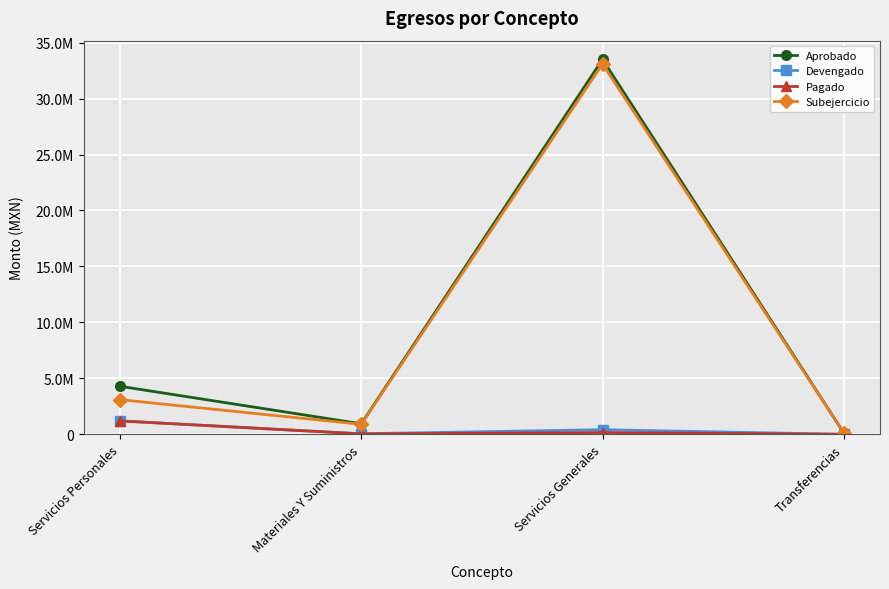

At which category does Devengado reach its first local peak?

Servicios Generales